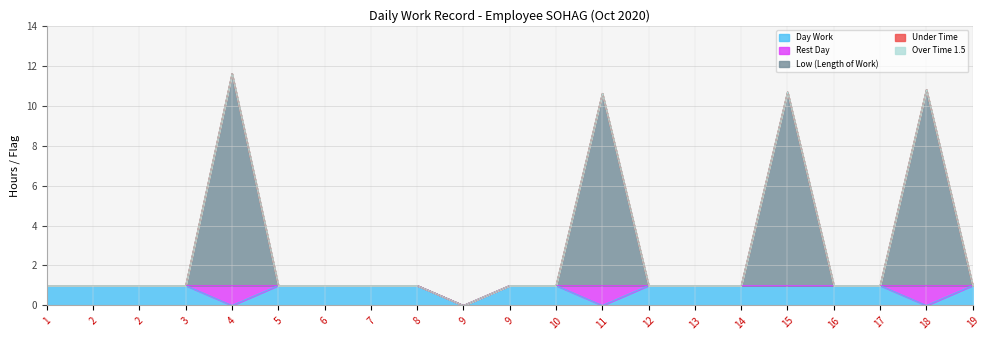

Reading left to right, list all the values displayed in this chart.

Day Work: 1.0	1.0	1.0	1.0	0.0	1.0	1.0	1.0	1.0	0.0	1.0	1.0	0.0	1.0	1.0	1.0	1.0	1.0	1.0	0.0	1.0
Rest Day: 0.0	0.0	0.0	0.0	1.0	0.0	0.0	0.0	0.0	0.0	0.0	0.0	1.0	0.0	0.0	0.0	0.0	0.0	0.0	1.0	0.0
Low (Length of Work): 0.0	0.0	0.0	0.0	10.6	0.0	0.0	0.0	0.0	0.0	0.0	0.0	9.6	0.0	0.0	0.0	9.7	0.0	0.0	9.8	0.0
Under Time: 0.0	0.0	0.0	0.0	0.0	0.0	0.0	0.0	0.0	0.0	0.0	0.0	0.0	0.0	0.0	0.0	0.0	0.0	0.0	0.0	0.0
Over Time 1.5: 0.0	0.0	0.0	0.0	0.0	0.0	0.0	0.0	0.0	0.0	0.0	0.0	0.0	0.0	0.0	0.0	0.0	0.0	0.0	0.0	0.0